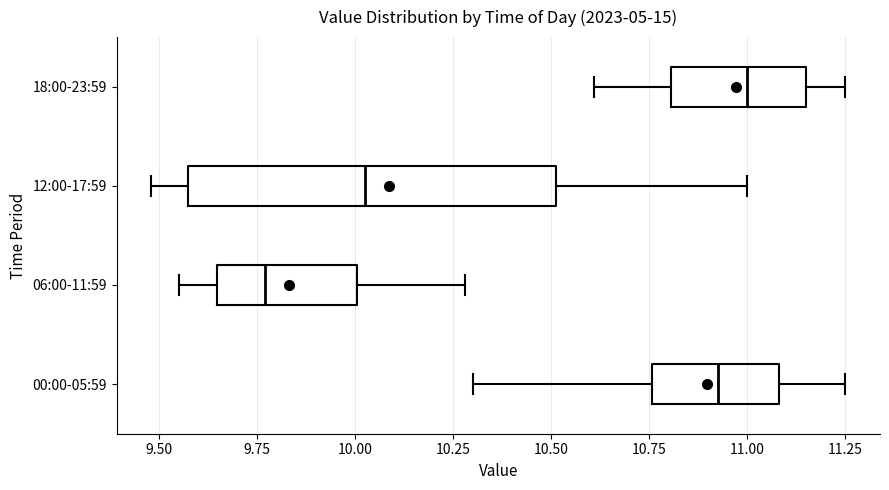

Which box's median line is the furthest to the left?

06:00-11:59